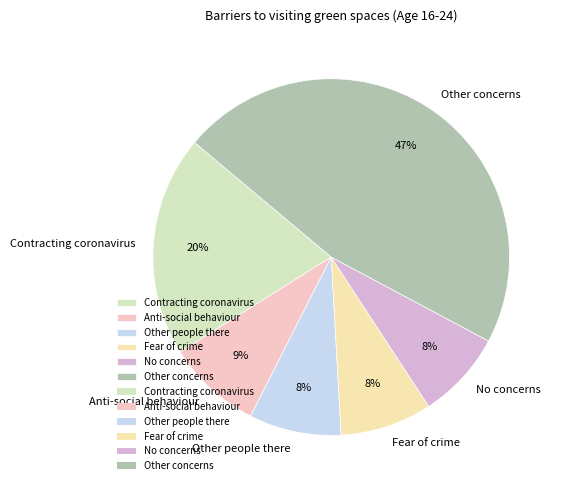

How many slices are in this pie chart?

6